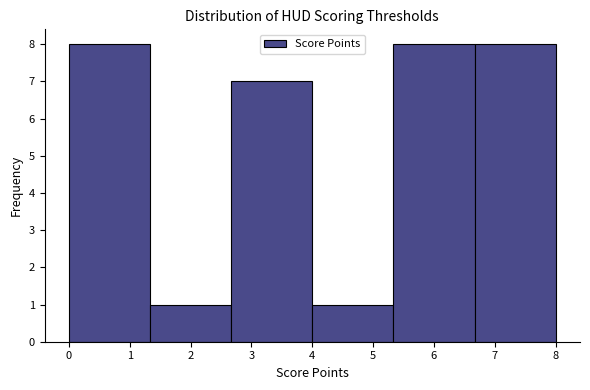

Reading left to right, list every bar in this chart as the range it spans on the x-axis followed by its height. Neither the bar edges nor the heights are printed on the chart, so give them approximately, as read against the axes.

0.0 to 1.3: 8
1.3 to 2.7: 1
2.7 to 4.0: 7
4.0 to 5.3: 1
5.3 to 6.7: 8
6.7 to 8.0: 8